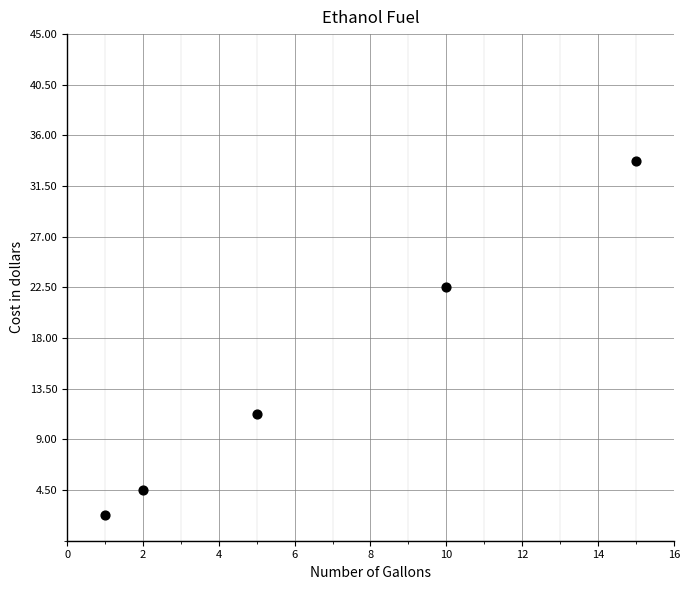

What is the average X value?

6.6